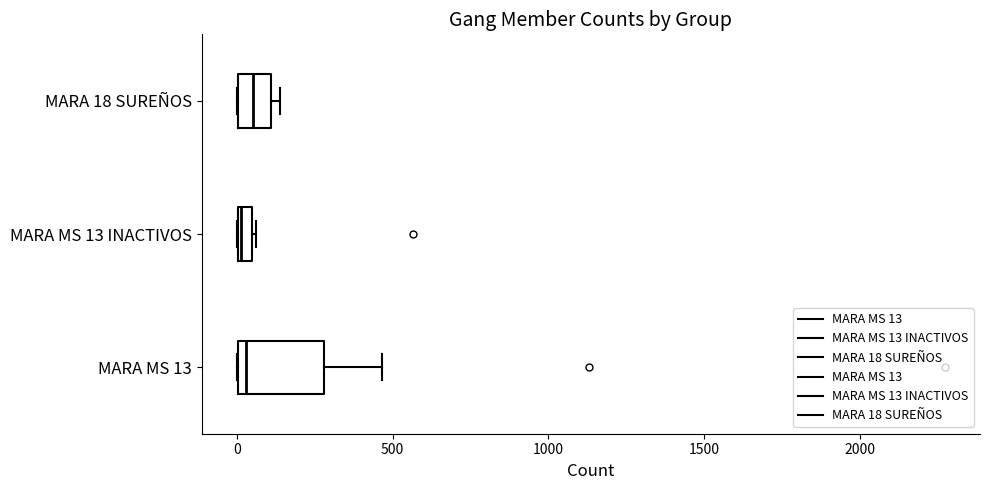

Where is the right edge of the box for MARA 18 SUREÑOS on the x-axis? The values are not printed on the chart, so give them approximately, as read against the axis.

100